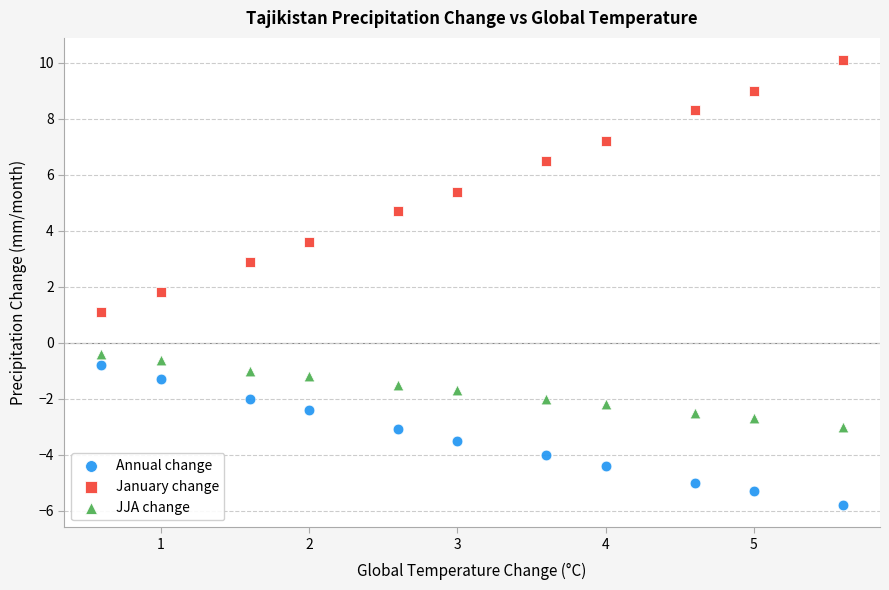

Which series reaches the maximum Y coordinate?

January change